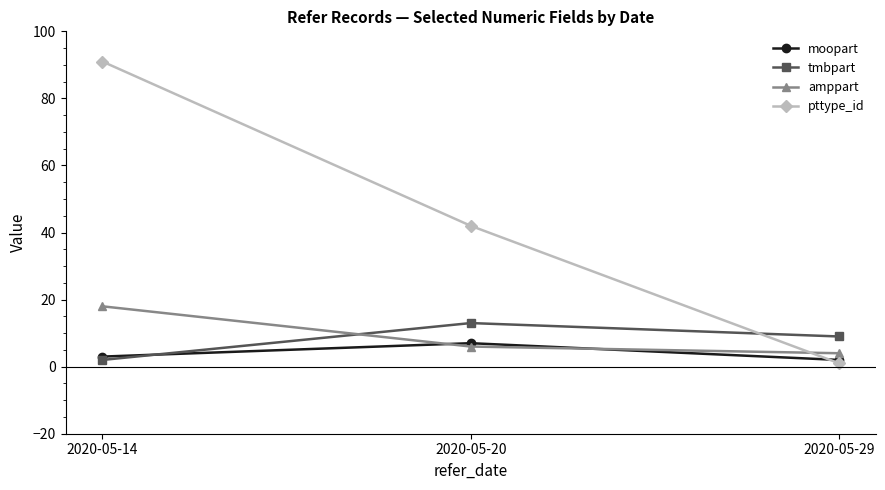

Rank the series at 2020-05-20 from lowest to highest value.

amppart, moopart, tmbpart, pttype_id